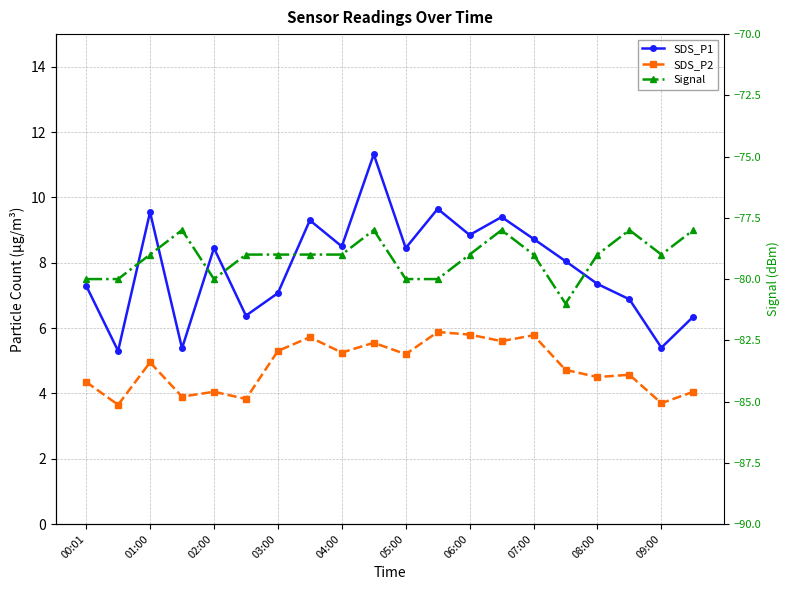

True or false: SDS_P2 has more than 2 interior local peaks.

True